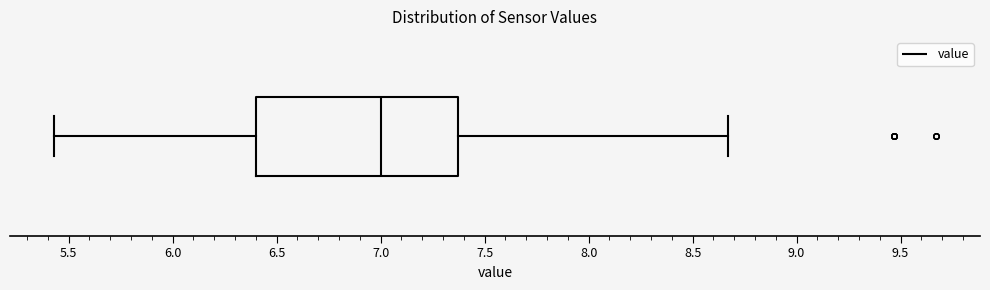

Read this box plot against the x-axis: the position of the median line, the range covered by the box, and the ends of both whiskers. The values are not printed on the chart, so give them approximately, as read against the axis.

median 7.00, box 6.40 to 7.35, whiskers 5.45 to 8.65